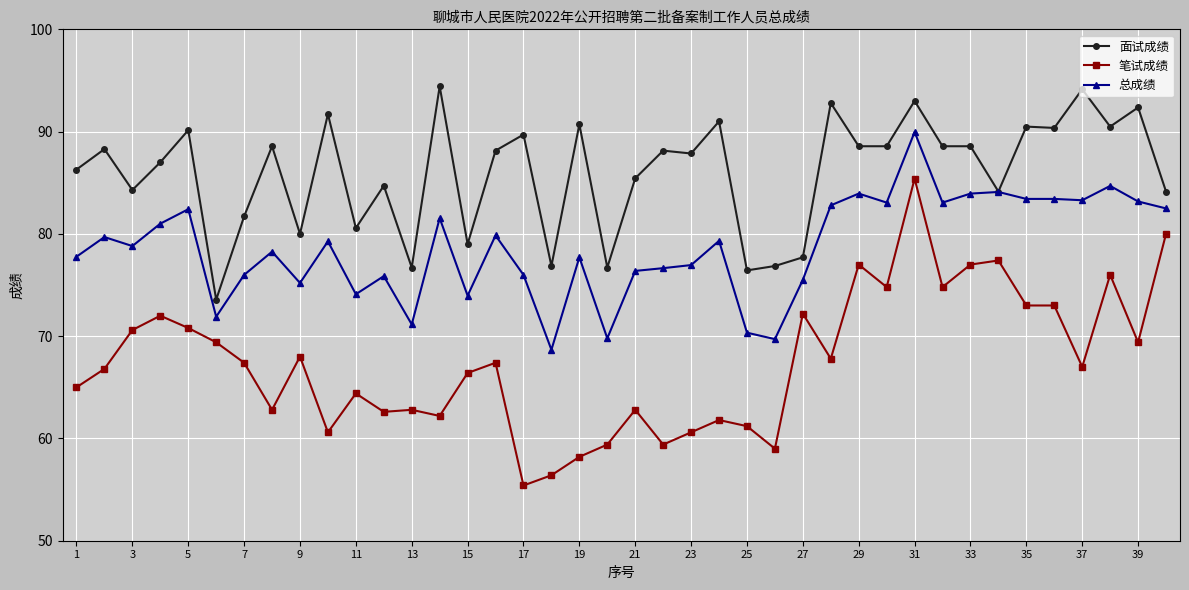

True or false: 笔试成绩 and 总成绩 intersect in this chart.

False